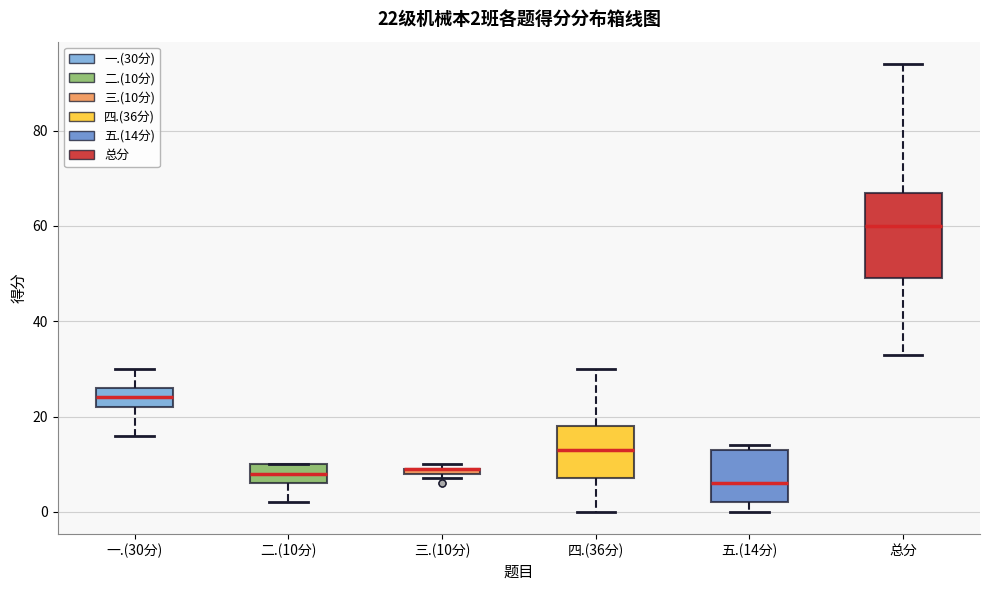

Which box is the tallest, from its lower edge to its upper edge?

总分